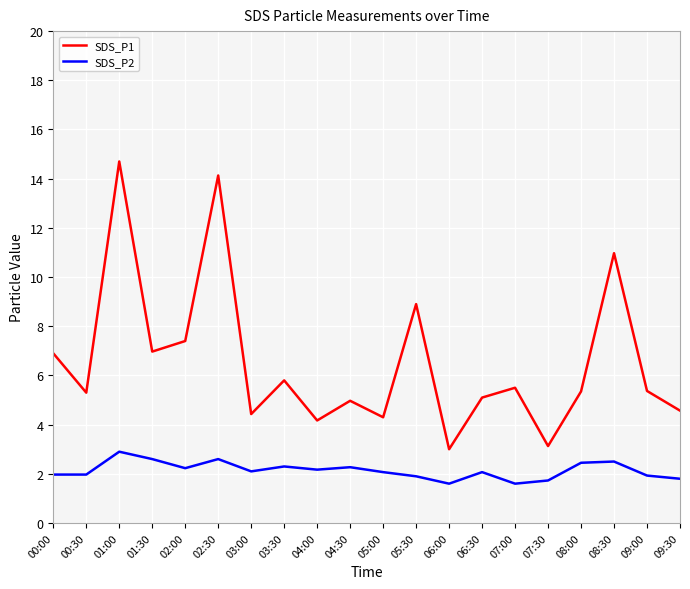

True or false: SDS_P1 and SDS_P2 intersect in this chart.

False